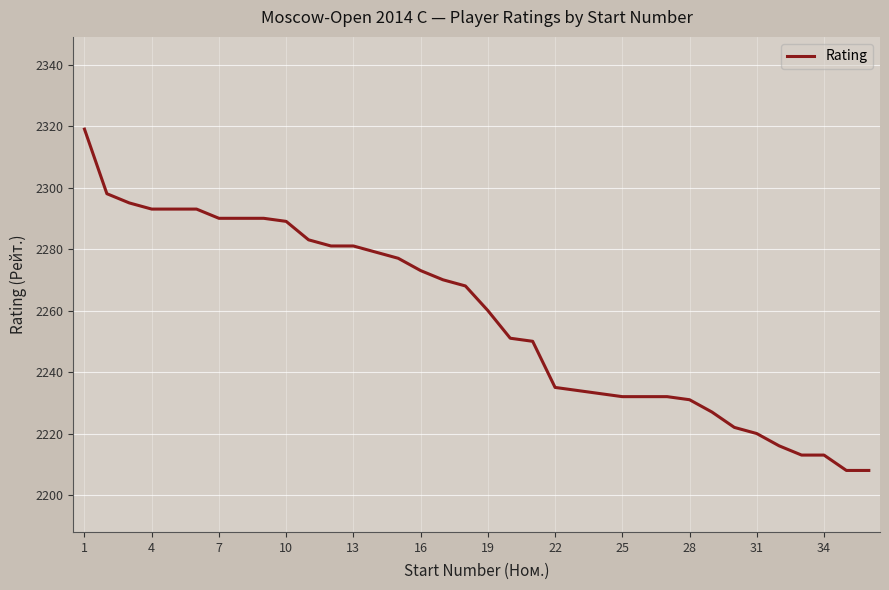

What is the smallest value displayed?

2208